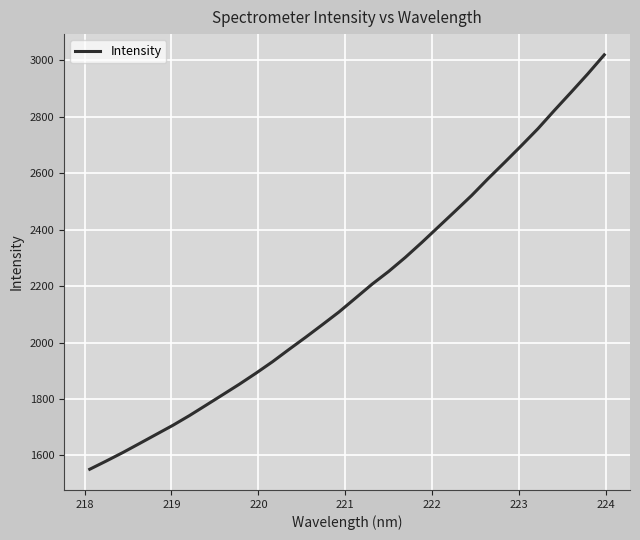

What is the greatest value displayed?

3019.1